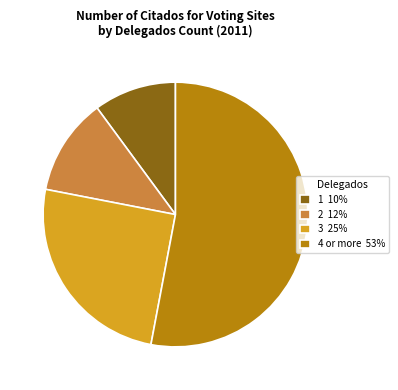

Is it true that 2 12% is 17% of the pie?

False